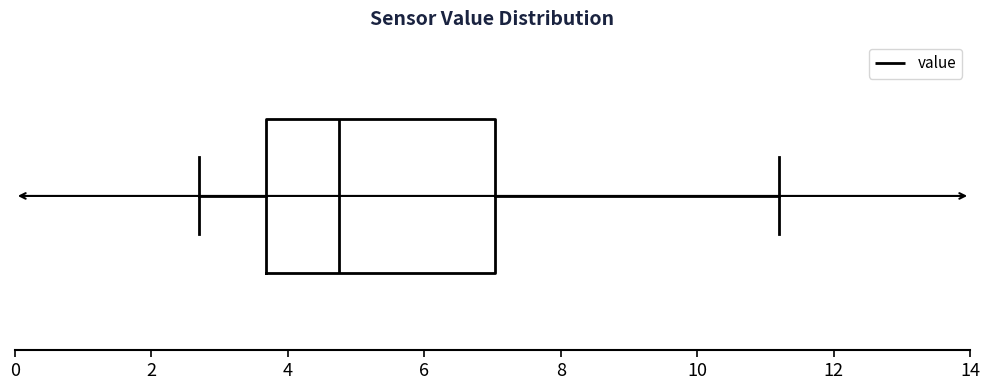

Where does the median line of the box sit on the x-axis? The values are not printed on the chart, so give them approximately, as read against the axis.

4.8